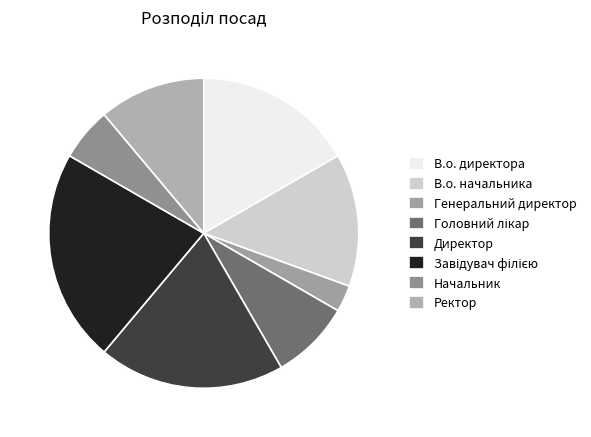

To the nearest percent, what is the average slice percentage?

12%